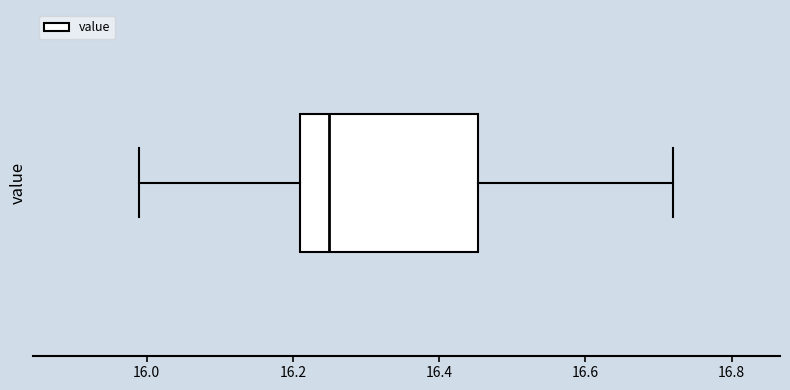

Where is the left edge of the box on the x-axis? The values are not printed on the chart, so give them approximately, as read against the axis.

16.22